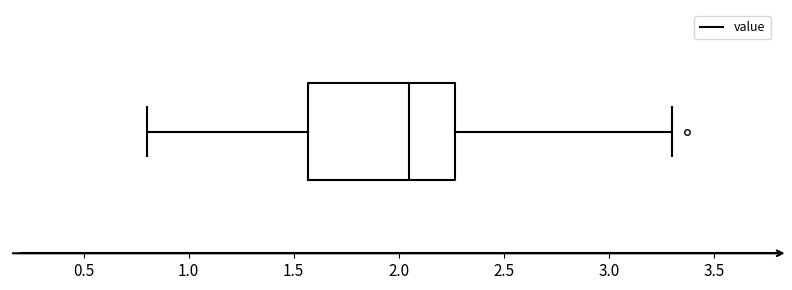

Transcribe this box plot: give where the median line is, the range the box spans, and where the two whiskers end, as read against the x-axis. The values are not printed on the chart, so give them approximately, as read against the axis.

median 2.05, box 1.55 to 2.25, whiskers 0.80 to 3.30